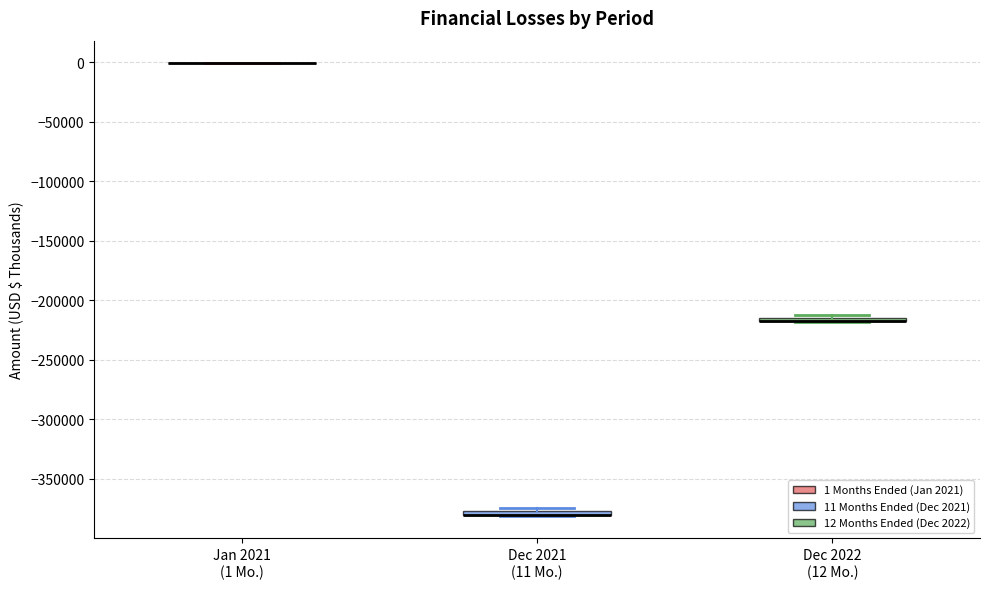

Where is the upper edge of the box for Dec 2021 (11 Mo.) on the y-axis? The values are not printed on the chart, so give them approximately, as read against the axis.

-375000